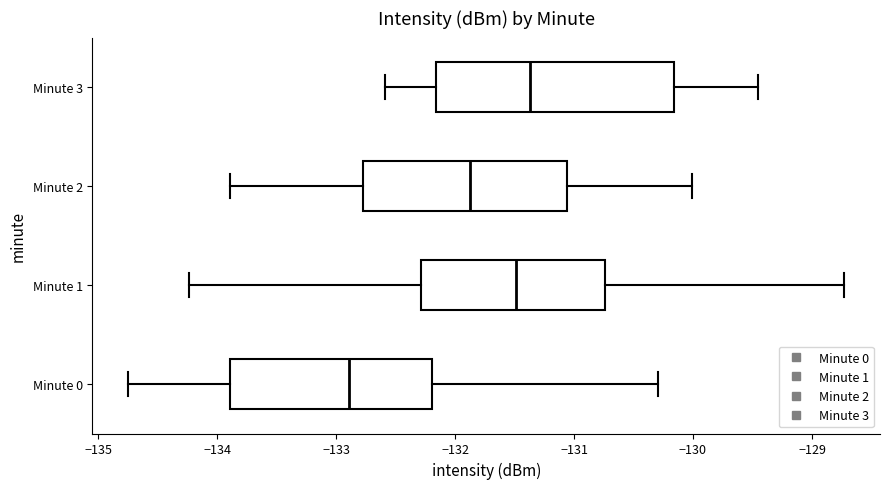

Which box is the widest, from its left edge to its right edge?

Minute 3